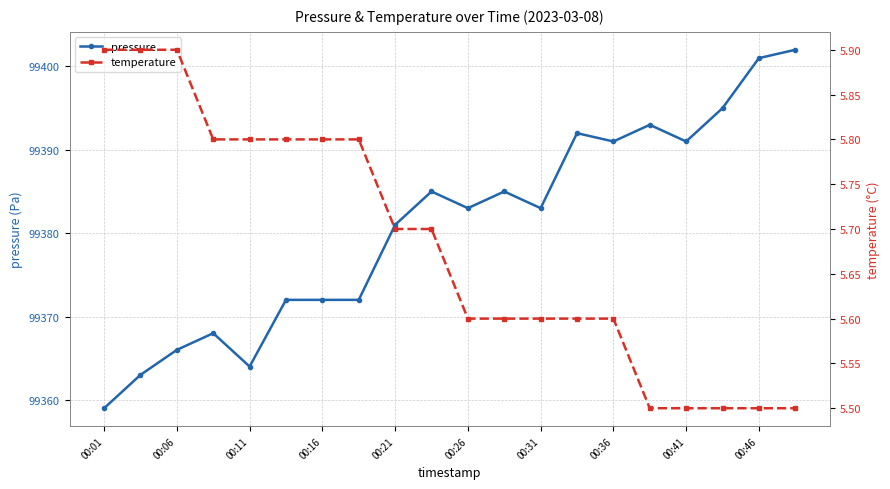

True or false: pressure has a value of 139192.0 at 00:01.

False